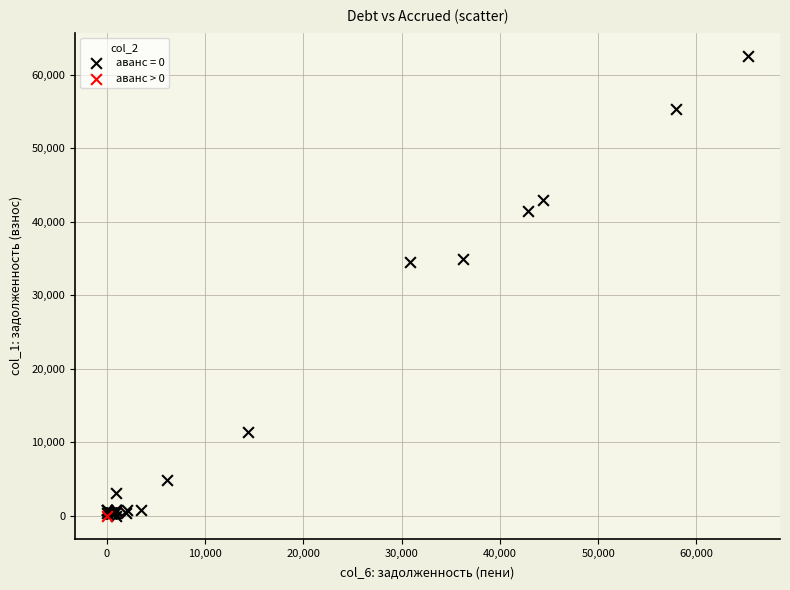

What are all the series names shown in the legend?

аванс = 0, аванс > 0